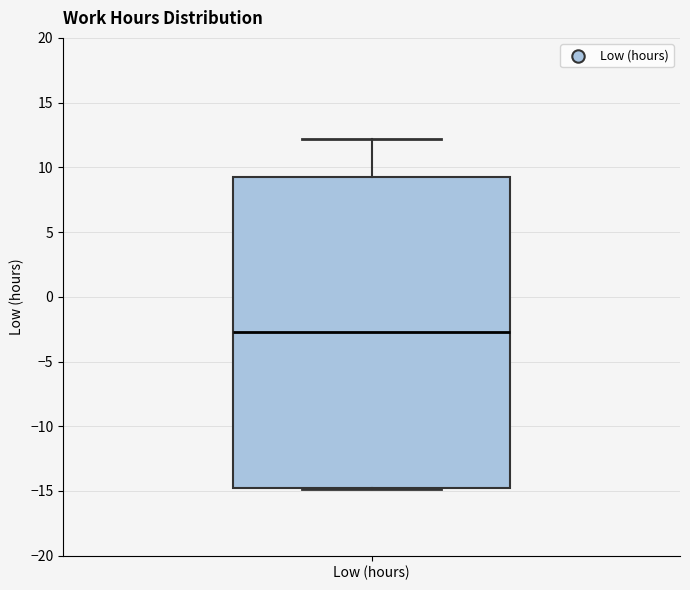

Transcribe this box plot: give where the median line is, the range the box spans, and where the two whiskers end, as read against the y-axis. The values are not printed on the chart, so give them approximately, as read against the axis.

median -2.5, box -15.0 to 9.0, whiskers -15.0 to 12.0